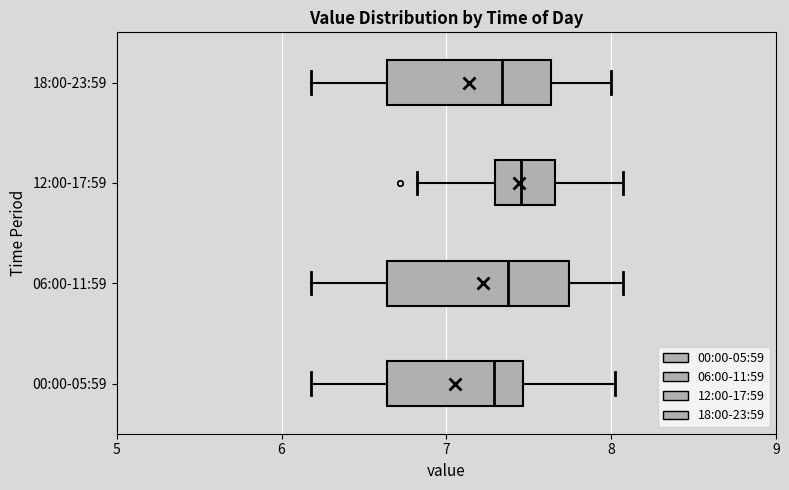

Reading bottom to top, read every box against the x-axis: the position of its median line, the range the box covers, and the ends of its whiskers. The values are not printed on the chart, so give them approximately, as read against the axis.

00:00-05:59: median 7.3, box 6.6 to 7.5, whiskers 6.2 to 8.0
06:00-11:59: median 7.4, box 6.6 to 7.7, whiskers 6.2 to 8.1
12:00-17:59: median 7.5, box 7.3 to 7.7, whiskers 6.8 to 8.1
18:00-23:59: median 7.3, box 6.6 to 7.6, whiskers 6.2 to 8.0